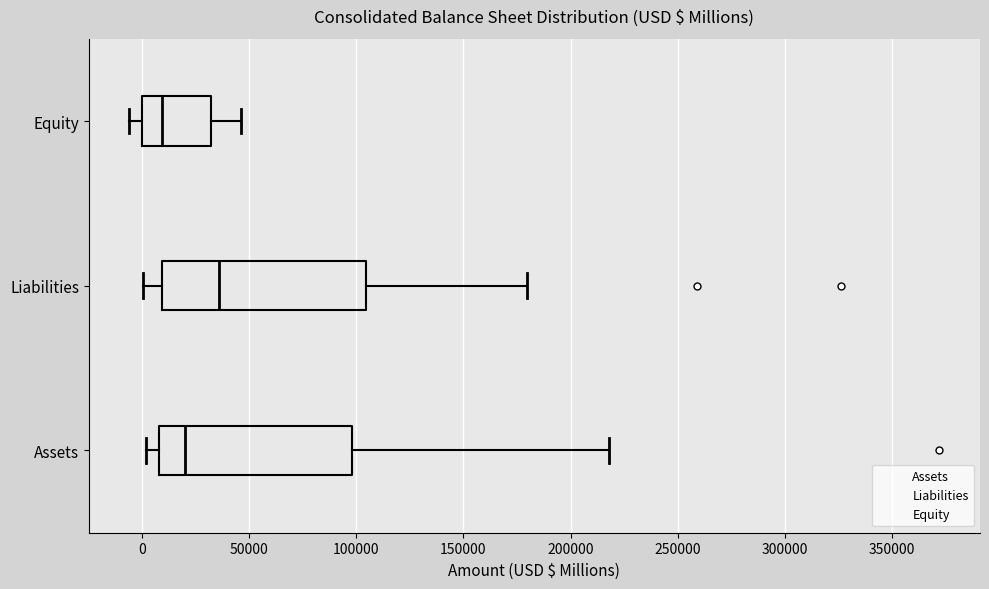

Where does the left whisker of the box for Liabilities end on the x-axis? The values are not printed on the chart, so give them approximately, as read against the axis.

0